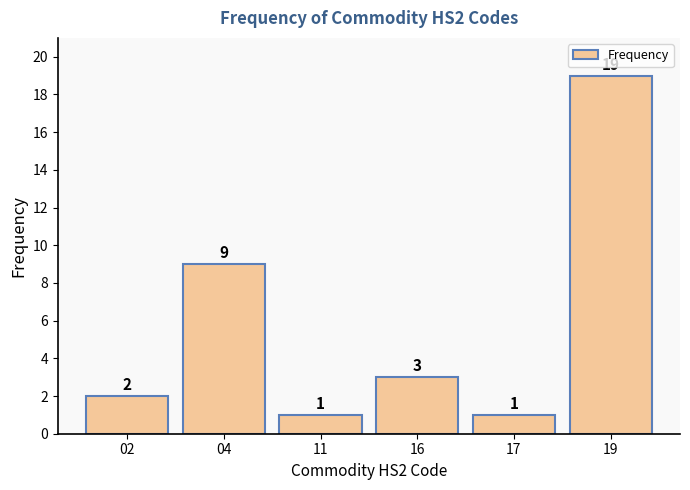

Reading left to right, what are all the values shown in this chart?

02=2	04=9	11=1	16=3	17=1	19=19